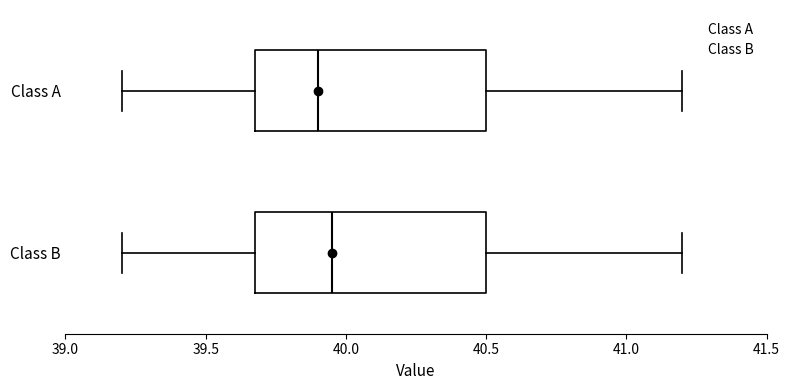

Reading bottom to top, read every box against the x-axis: the position of its median line, the range the box covers, and the ends of its whiskers. The values are not printed on the chart, so give them approximately, as read against the axis.

Class B: median 39.95, box 39.70 to 40.50, whiskers 39.20 to 41.20
Class A: median 39.90, box 39.70 to 40.50, whiskers 39.20 to 41.20